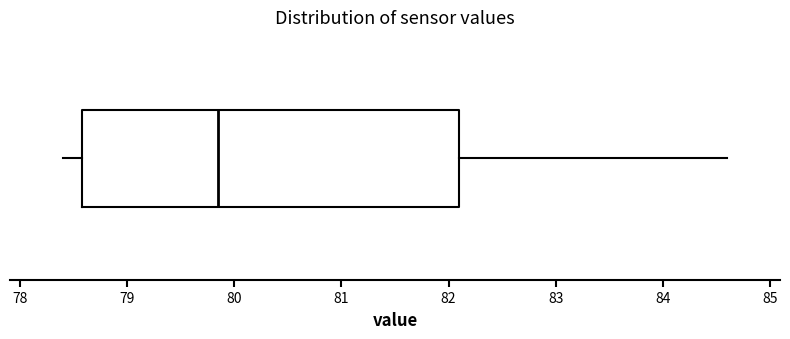

Transcribe this box plot: give where the median line is, the range the box spans, and where the two whiskers end, as read against the x-axis. The values are not printed on the chart, so give them approximately, as read against the axis.

median 79.9, box 78.6 to 82.1, whiskers 78.4 to 84.6